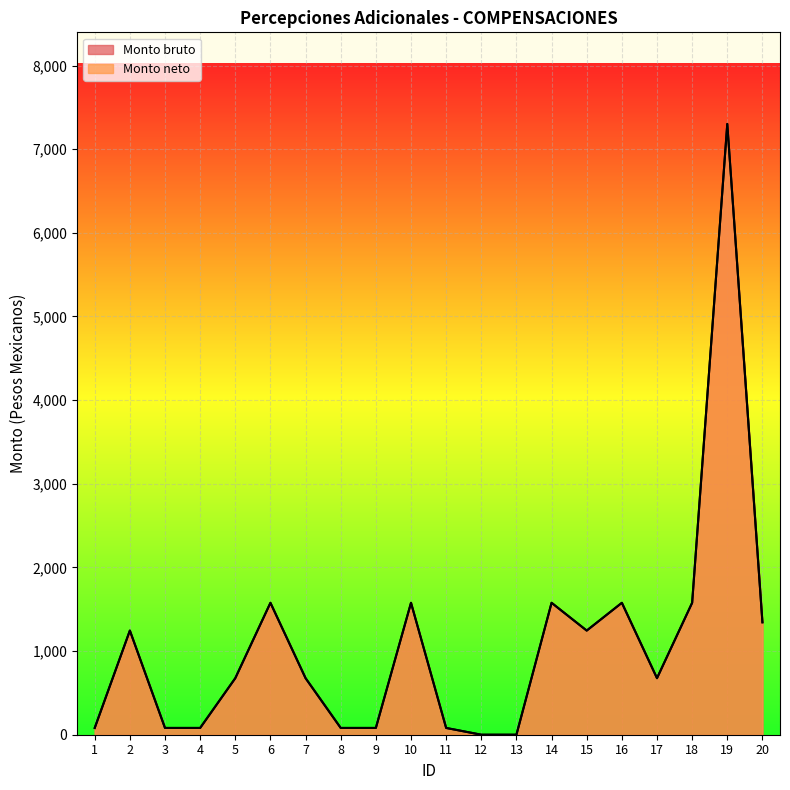

Between 3 and 8, which series saw the biggest shift?

Monto bruto